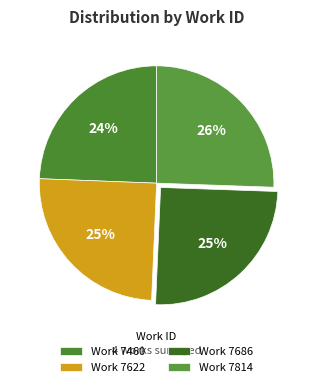

What is the largest slice in the pie chart?

Work 7814